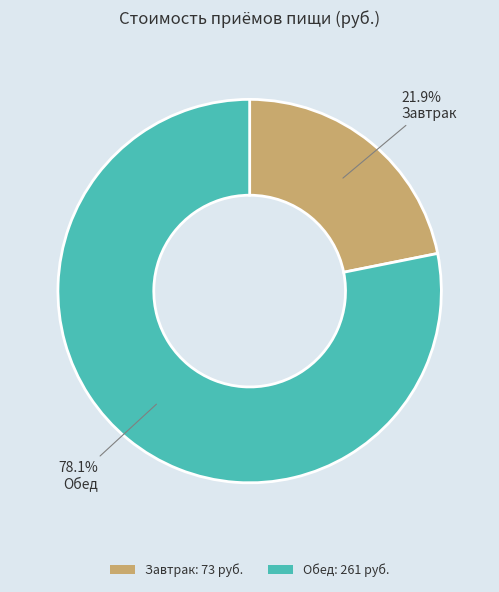

What is the ratio of the value at Обед: 261 руб. to the value at Завтрак: 73 руб.?

3.6